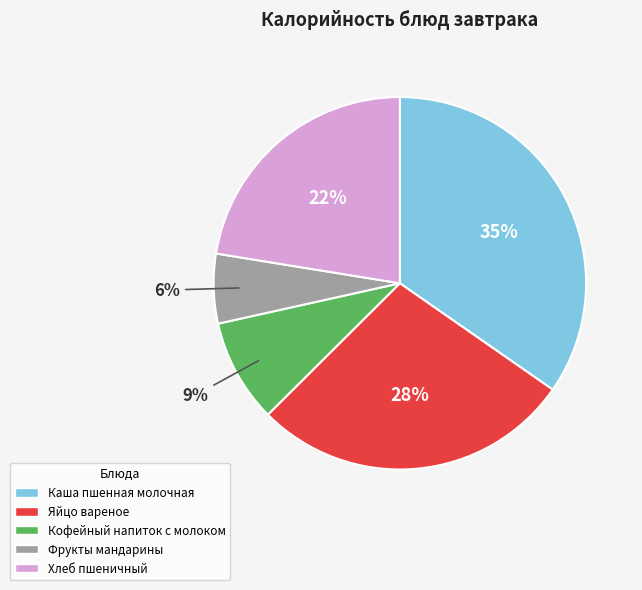

To the nearest percent, what is the combined percentage of Хлеб пшеничный and Яйцо вареное?

50%